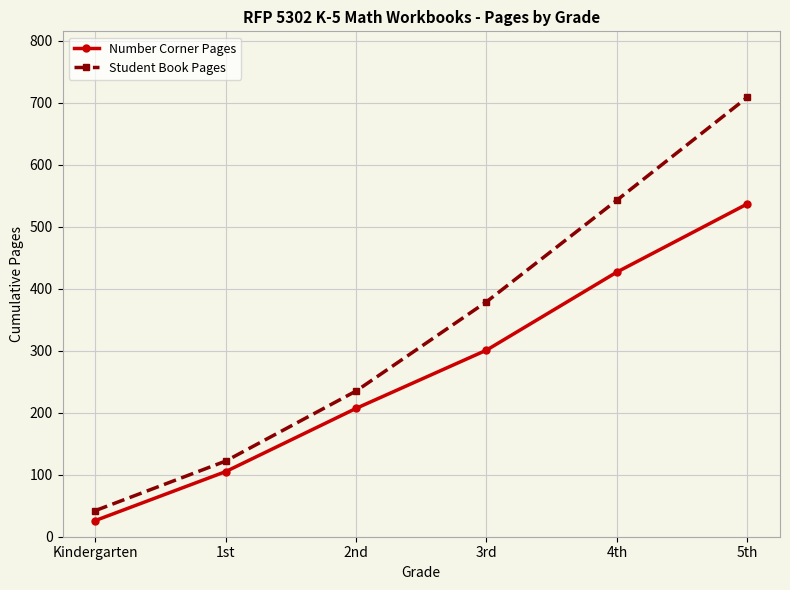

What is the sum of all Student Book Pages values?

2030